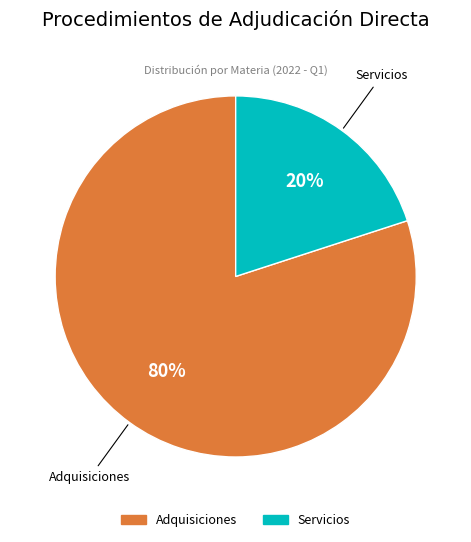

To the nearest percent, what is the average slice percentage?

50%